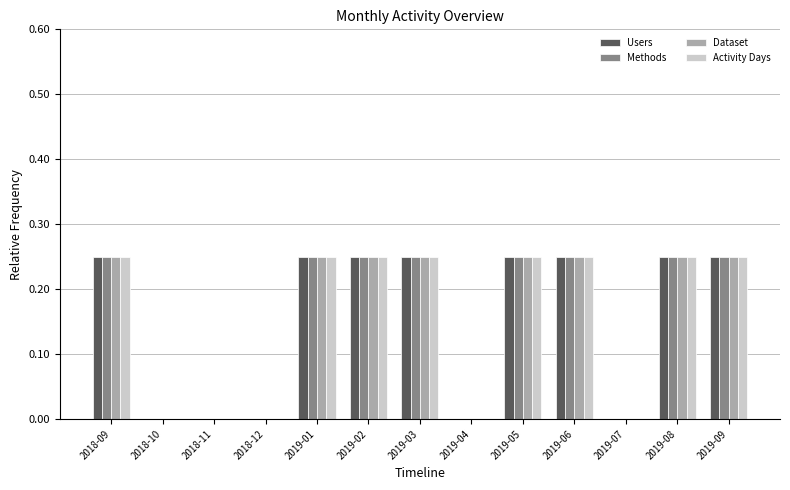

What is the sum of all Users values?

2.0